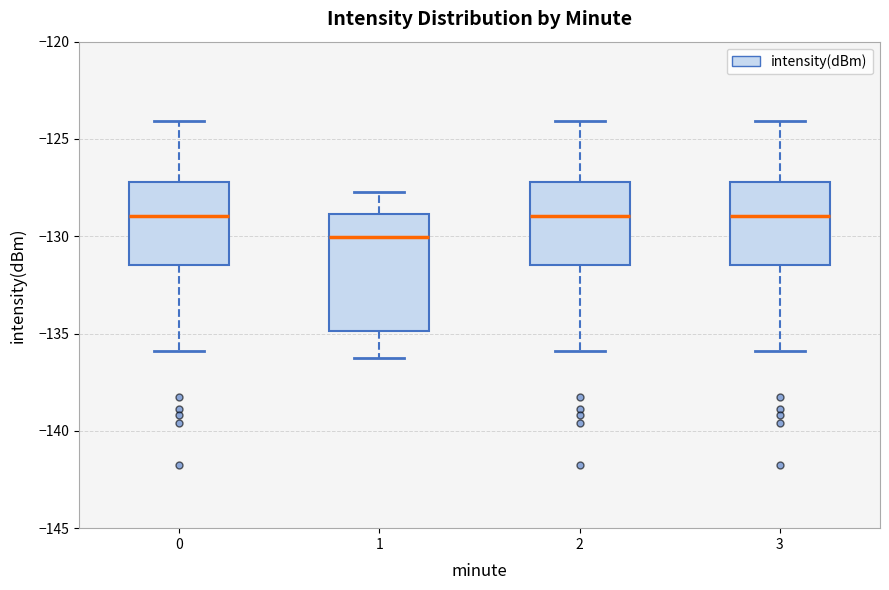

Where is the upper edge of the box at x = 3 on the y-axis? The values are not printed on the chart, so give them approximately, as read against the axis.

-127.0